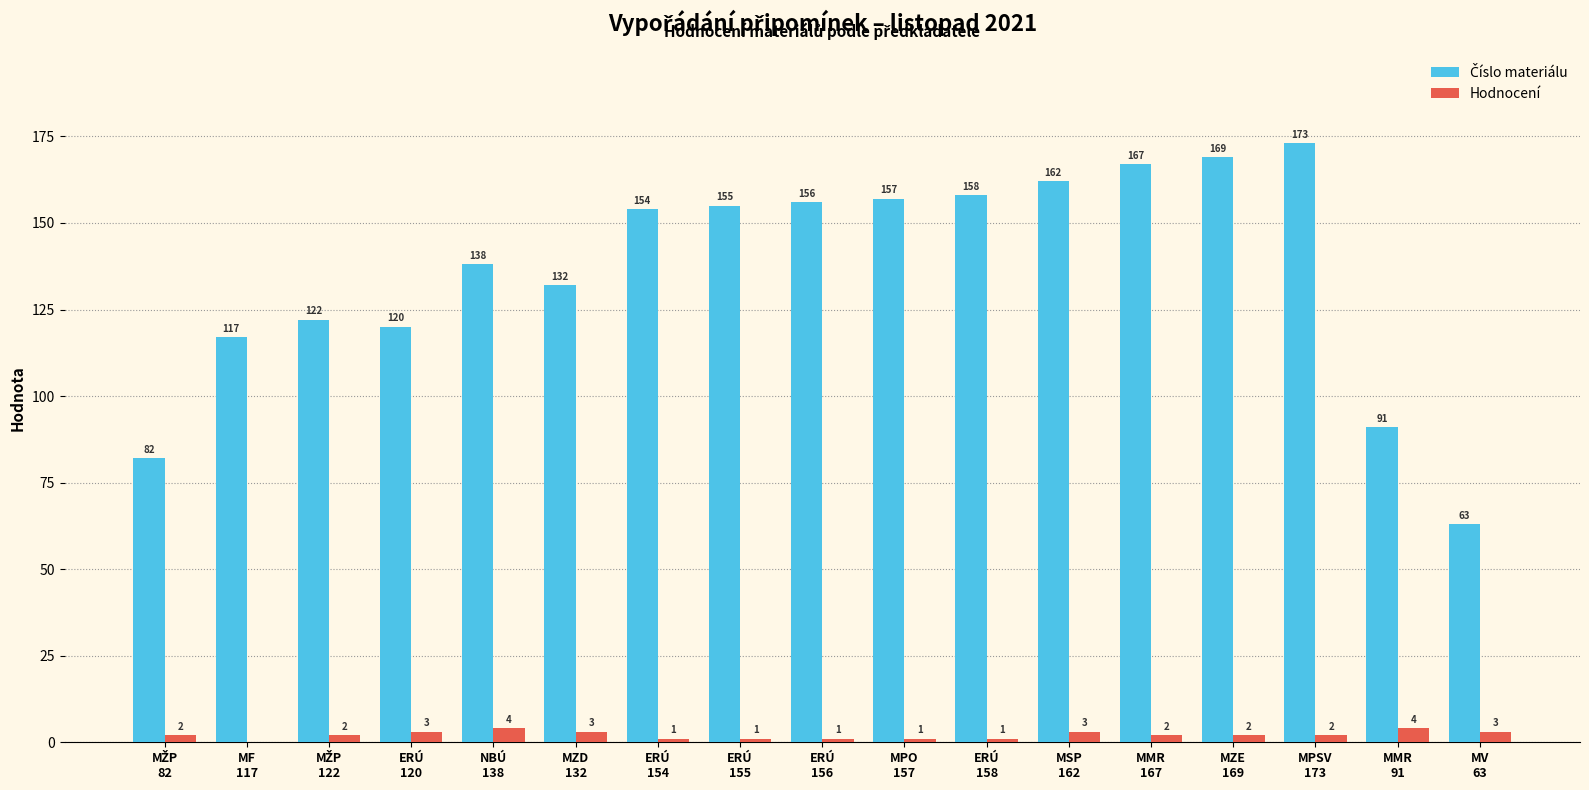

What is the total value across all series at MPSV
173?

175